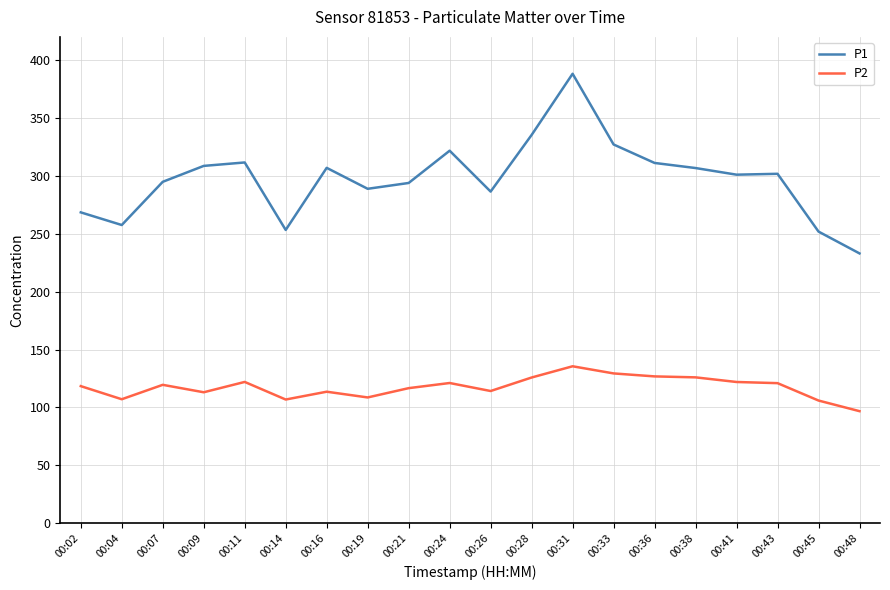

Is the value of P1 at 00:09 greater than the value of P2 at 00:38?

Yes